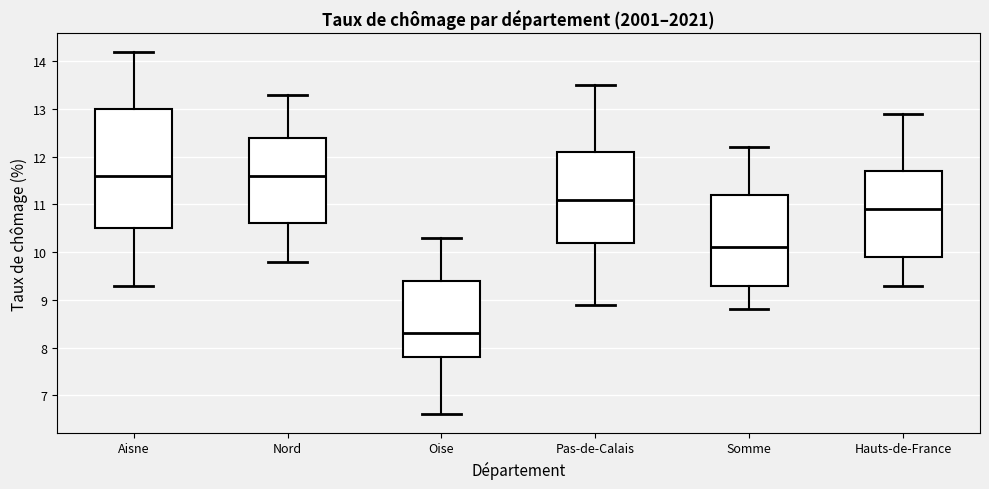

Where does the lower whisker of the box for Hauts-de-France end on the y-axis? The values are not printed on the chart, so give them approximately, as read against the axis.

9.3